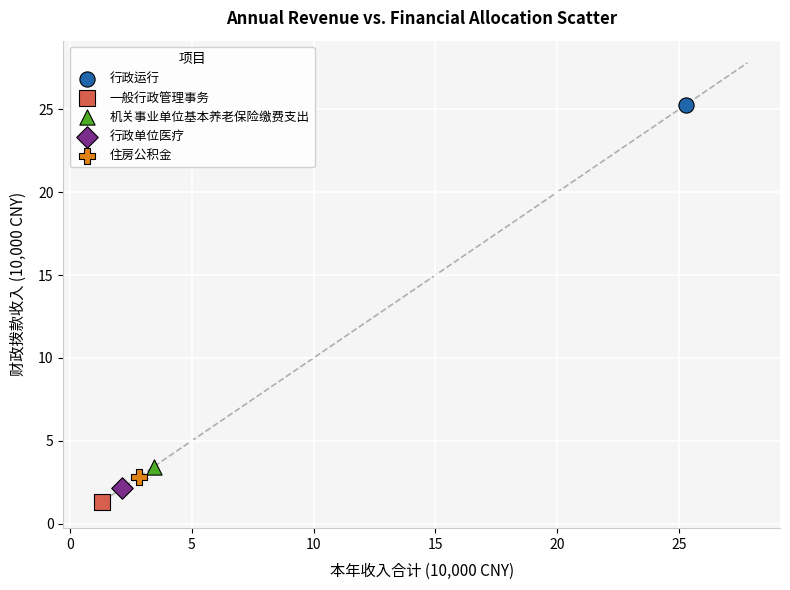

What are all the series names shown in the legend?

行政运行, 一般行政管理事务, 机关事业单位基本养老保险缴费支出, 行政单位医疗, 住房公积金